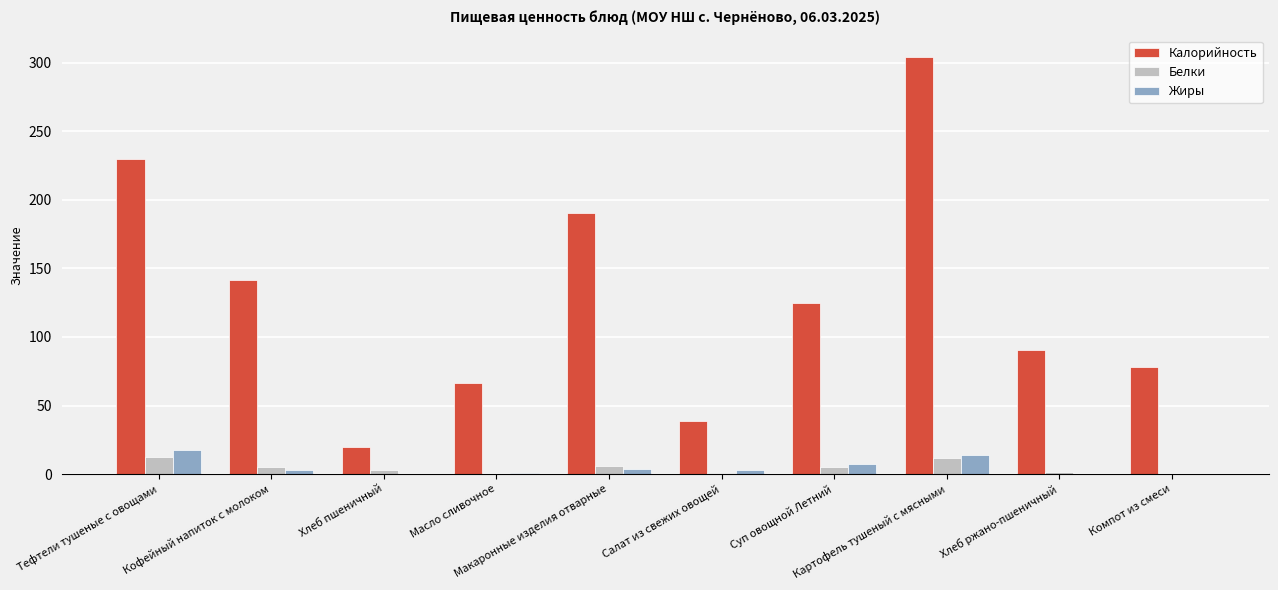

What is the difference between the Жиры values at Кофейный напиток с молоком and Картофель тушеный с мясными?

10.4